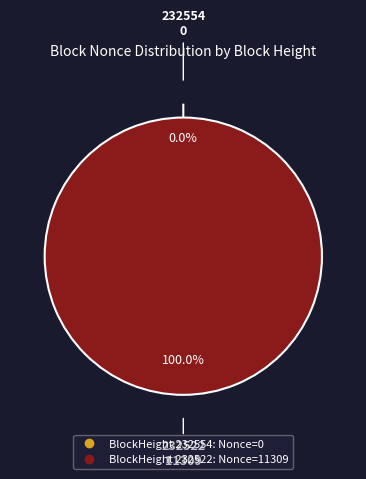

Count the number of slices in the pie.

2